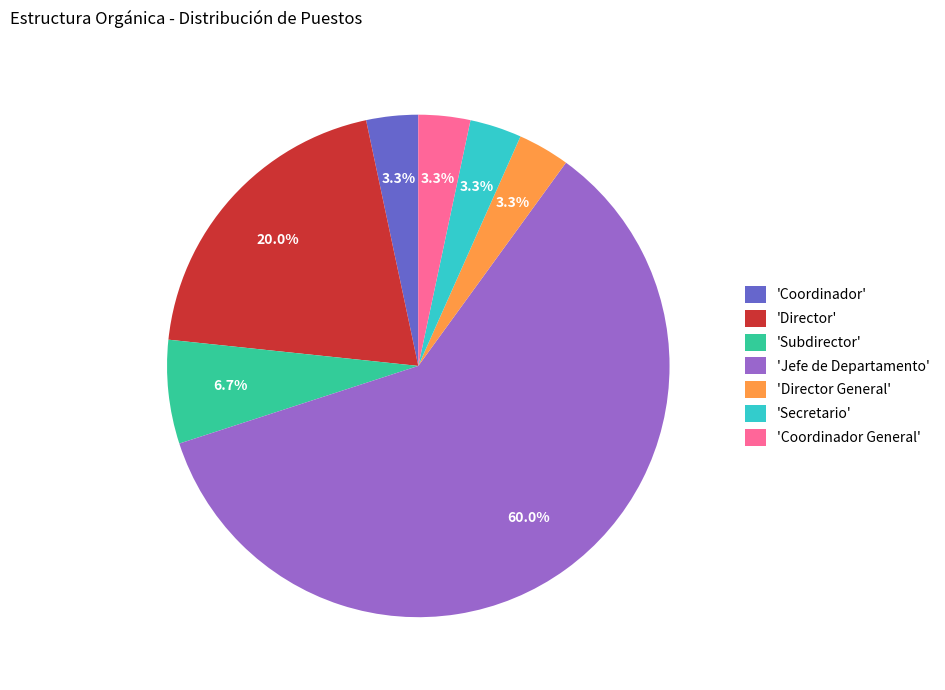

Does 'Coordinador' represent more than half of the total?

No